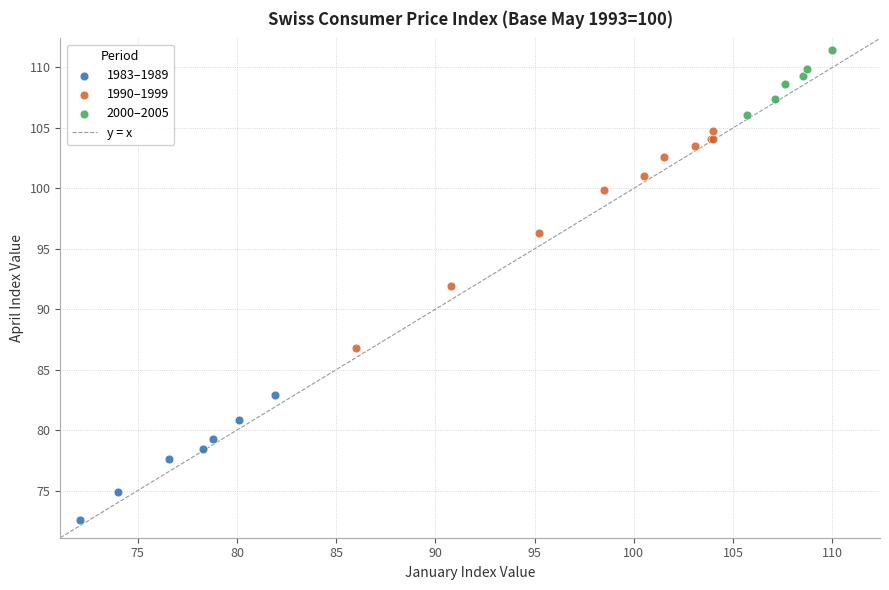

Which series contains the highest Y value?

2000–2005